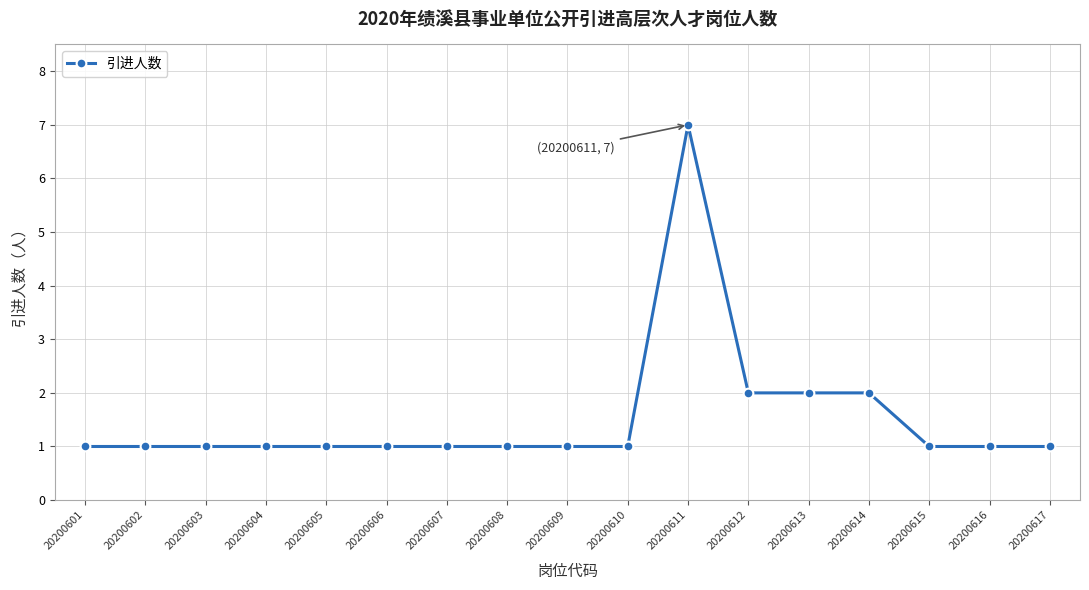

What is the ratio of the value at 20200604 to the value at 20200613?

0.5